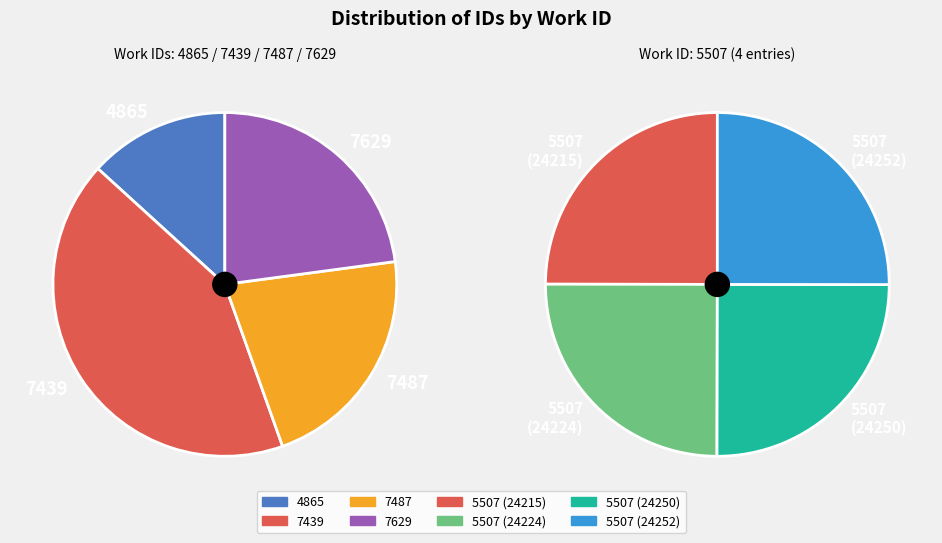

Does 5507 represent more than half of the total?

No